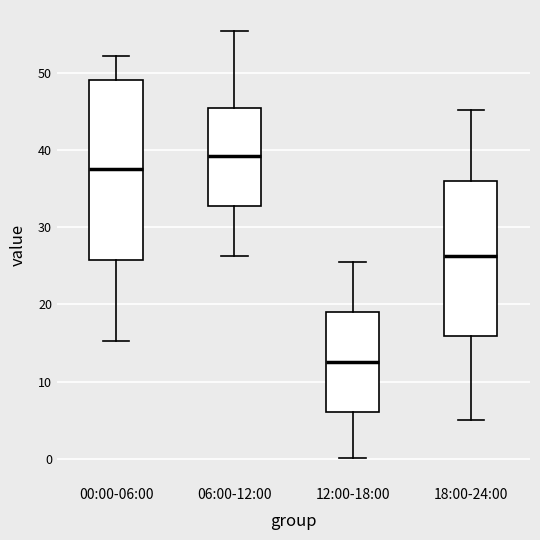

Reading left to right, read every box against the y-axis: the position of its median line, the range the box covers, and the ends of its whiskers. The values are not printed on the chart, so give them approximately, as read against the axis.

00:00-06:00: median 38, box 26 to 49, whiskers 15 to 52
06:00-12:00: median 39, box 33 to 45, whiskers 26 to 55
12:00-18:00: median 13, box 6 to 19, whiskers 0 to 26
18:00-24:00: median 26, box 16 to 36, whiskers 5 to 45